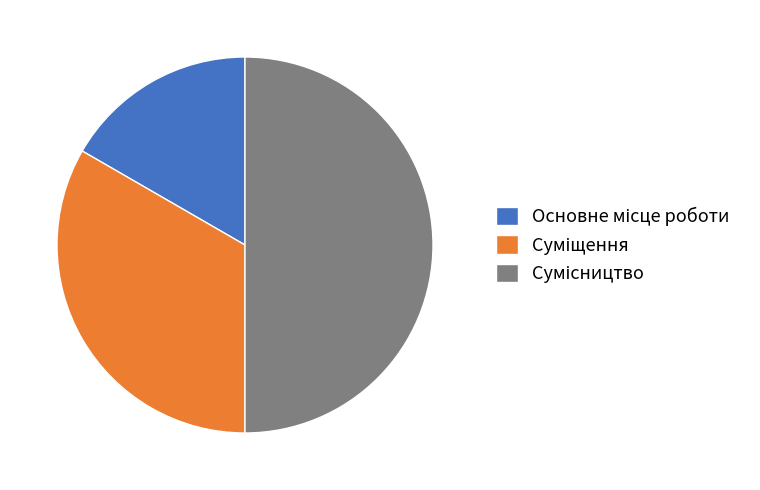

To the nearest percent, what is the difference between the Сумісництво and Суміщення slice percentages?

17%